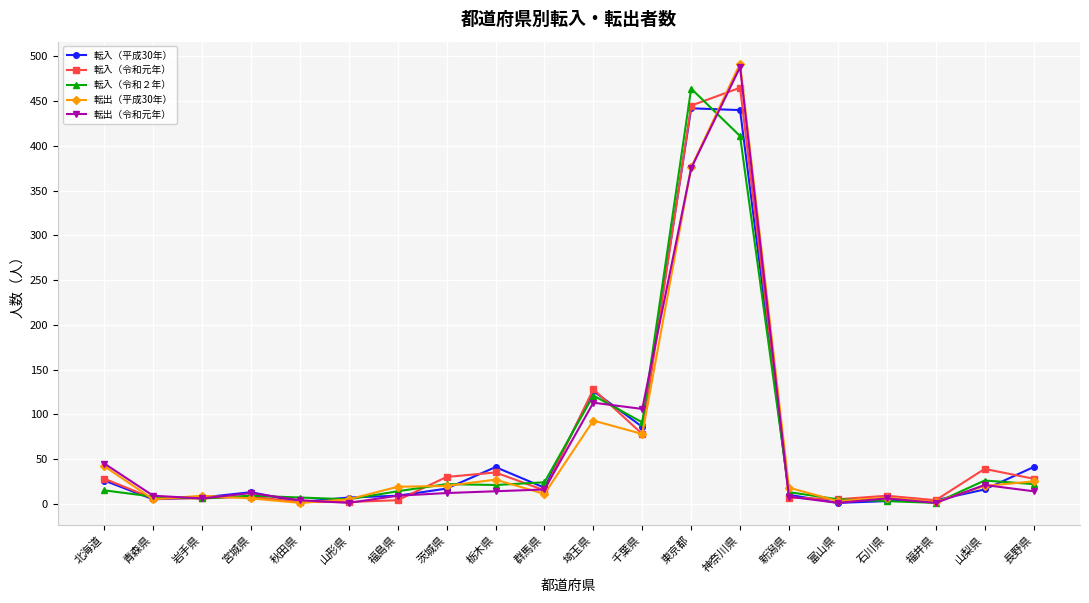

True or false: 転出（令和元年） has more than 1 interior local peaks.

True